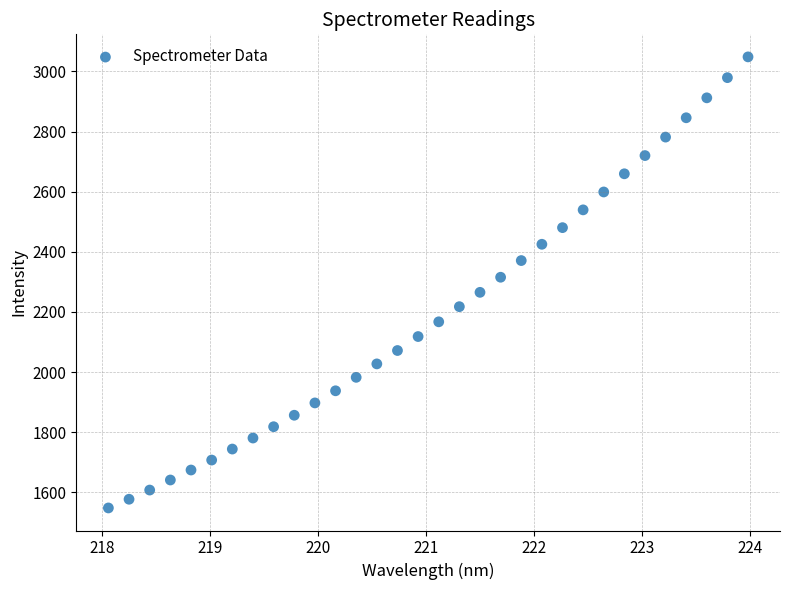

What is the range of X values (max minus min)?

5.9